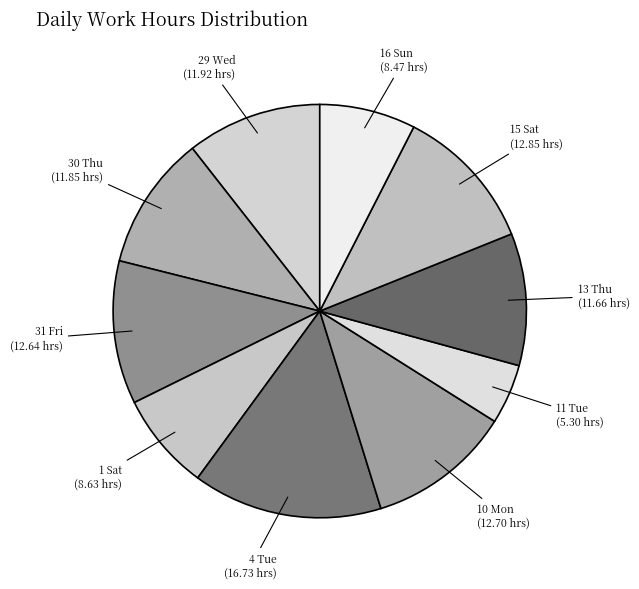

Does 13 Thu account for over 50% of the chart?

No